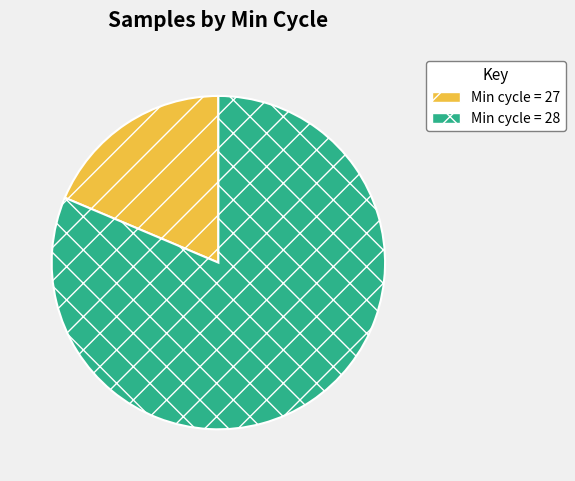

Count the number of slices in the pie.

2